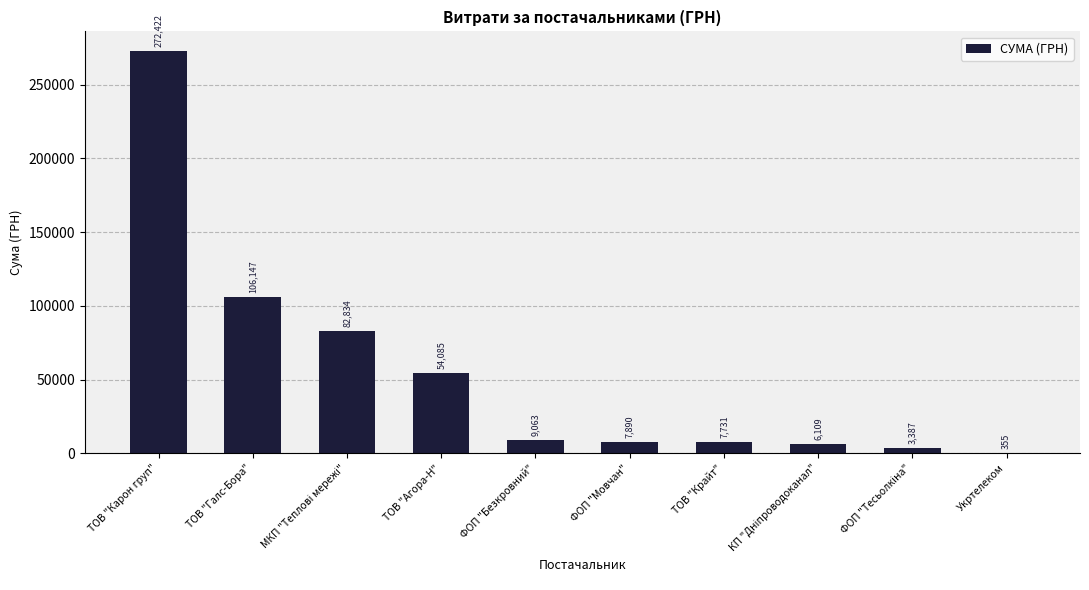

What is the maximum value shown in the chart?

272422.2